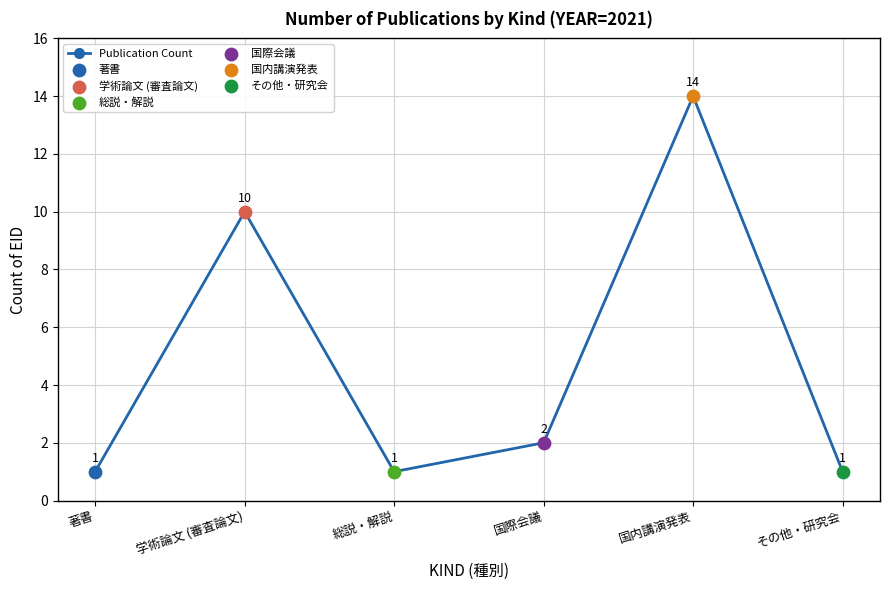

What is the ratio of the value at 学術論文 (審査論文) to the value at 著書?

10.0